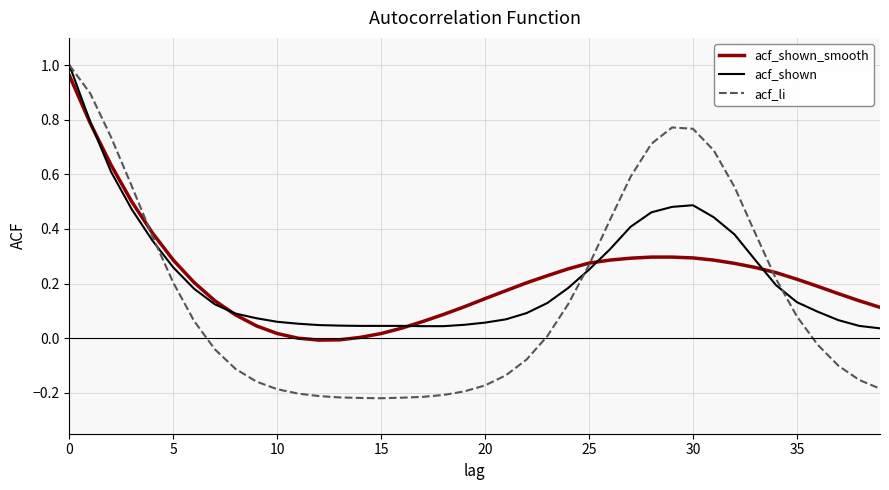

What are all the series names shown in the legend?

acf_shown_smooth, acf_shown, acf_li